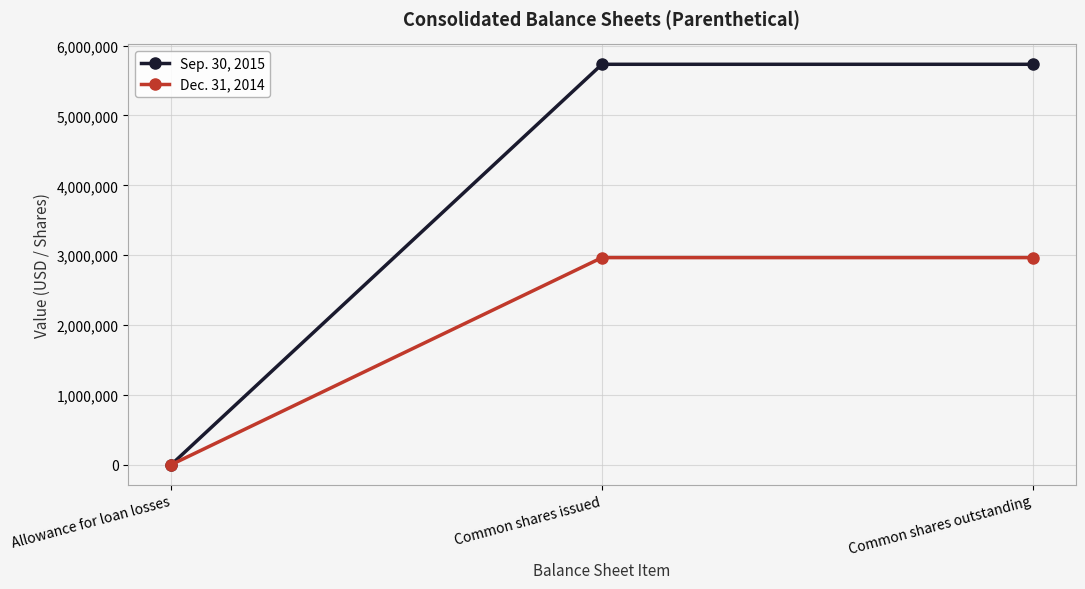

What value does the Dec. 31, 2014 series have at Common shares issued?

2965783